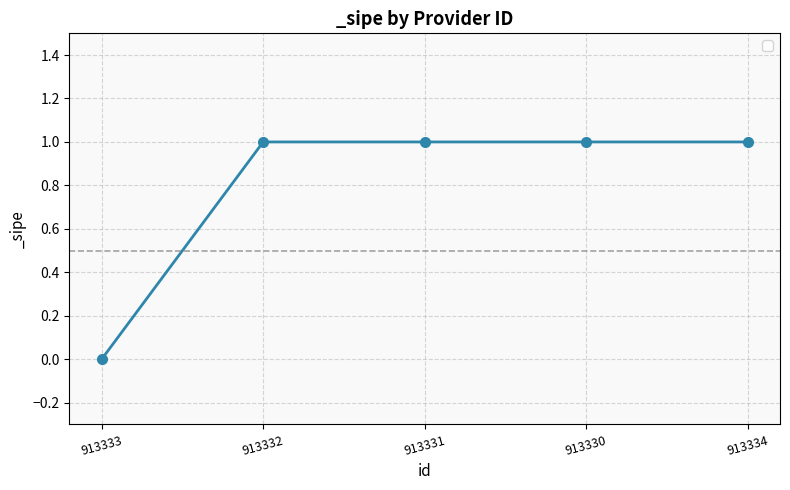

How many series are shown in this chart?

1